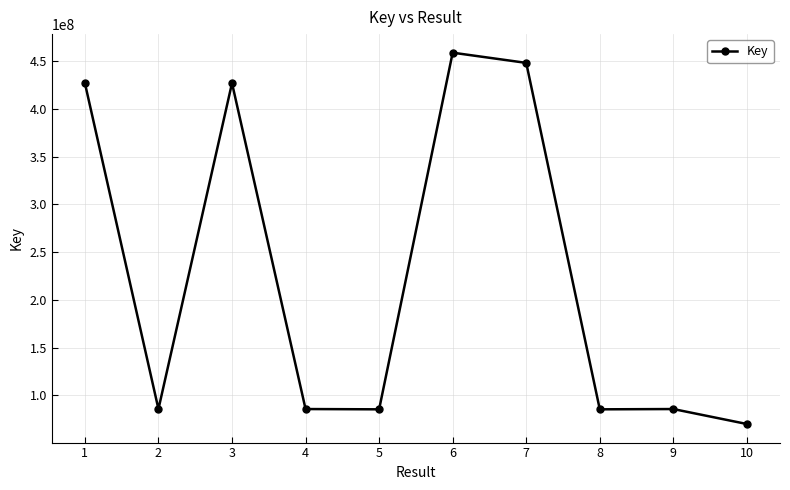

What is the approximate value at 4?

85762208